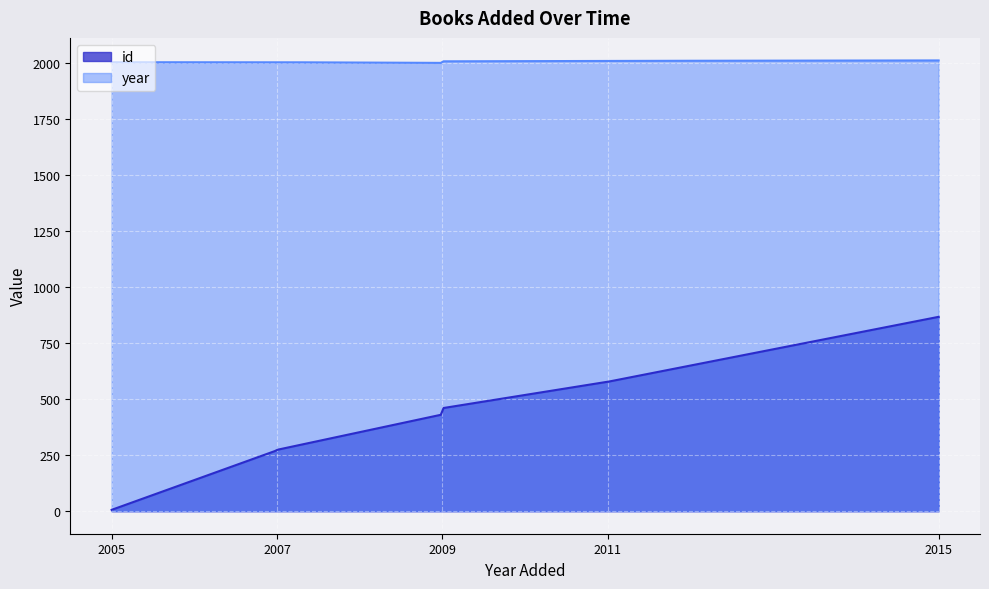

At how many categories does at least one series exceed 613?

300